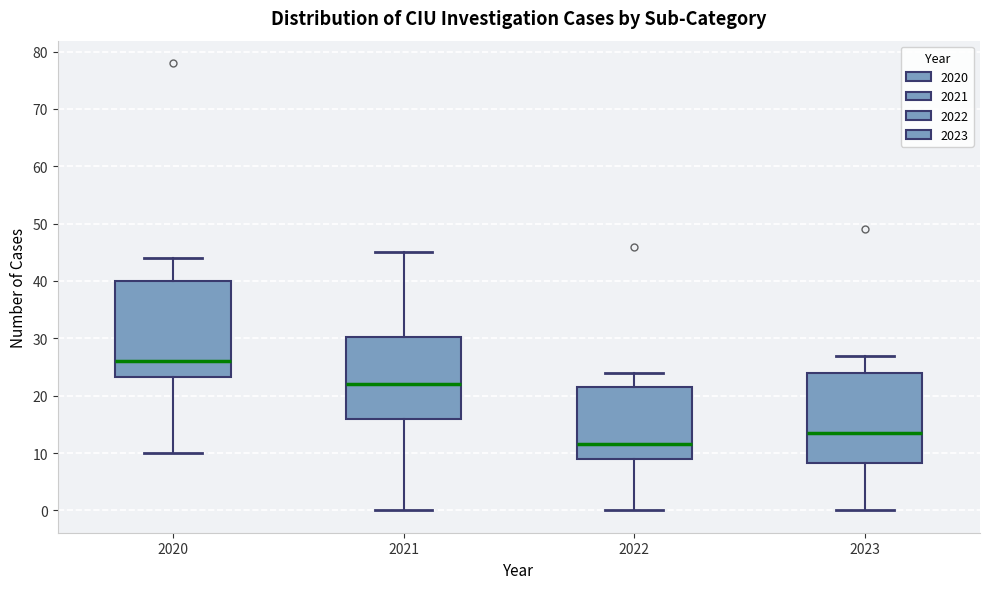

Which box has the highest median line?

2020